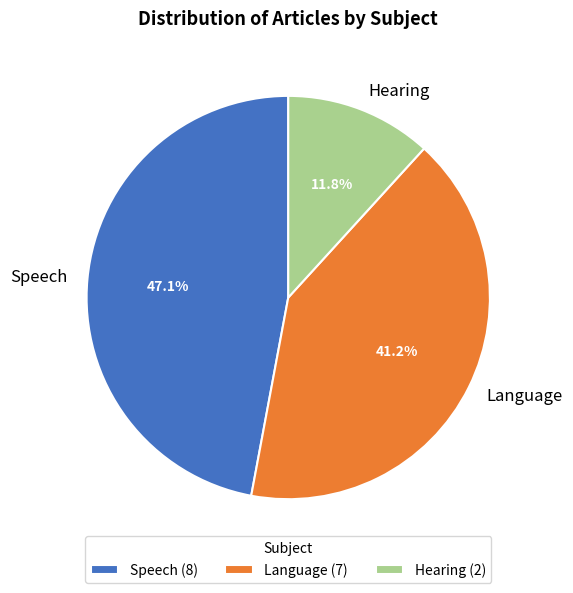

Rank the categories by value from highest to lowest.

Speech, Language, Hearing